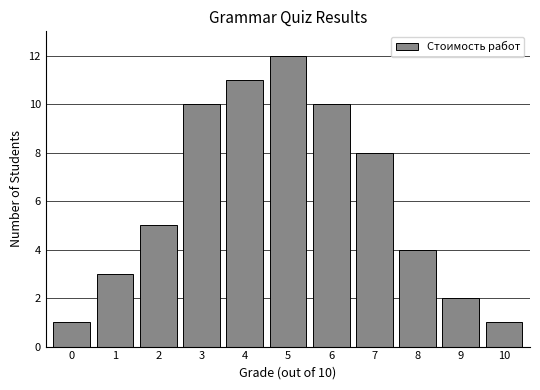

Reading left to right, list all the values displayed in this chart.

0=1	1=3	2=5	3=10	4=11	5=12	6=10	7=8	8=4	9=2	10=1